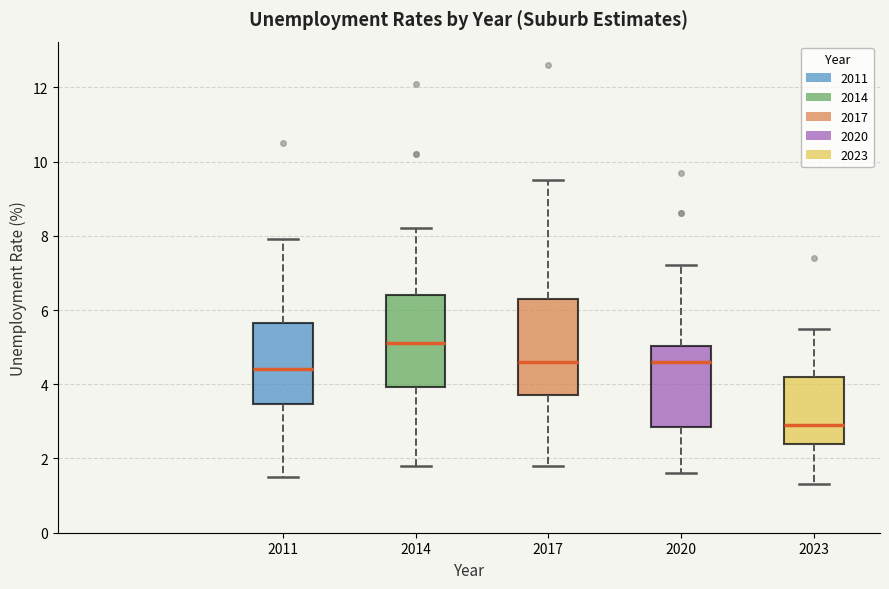

Where does the upper whisker of the box at x = 2020 end on the y-axis? The values are not printed on the chart, so give them approximately, as read against the axis.

7.2